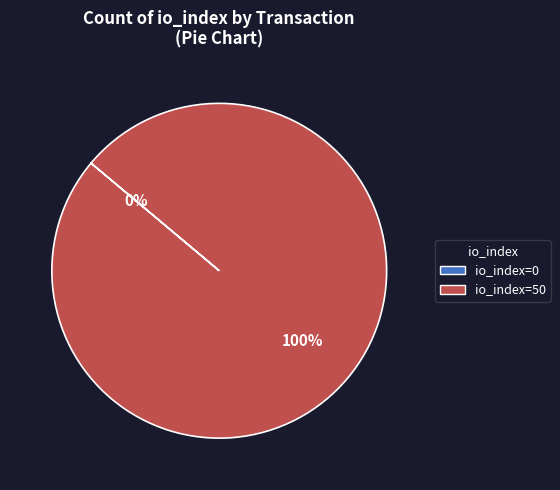

True or false: io_index=50 accounts for 100% of the total.

True